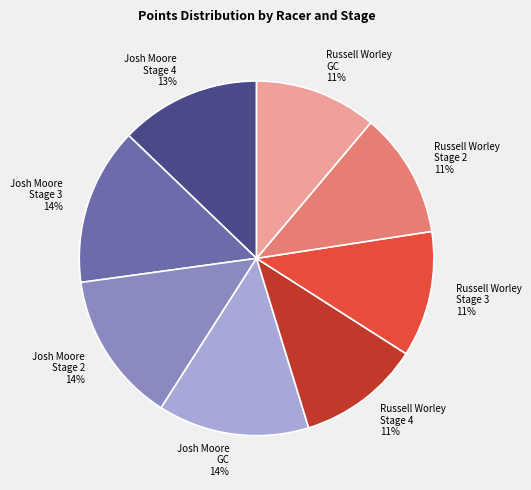

To the nearest percent, what portion does Josh Moore Stage 2 represent?

14%